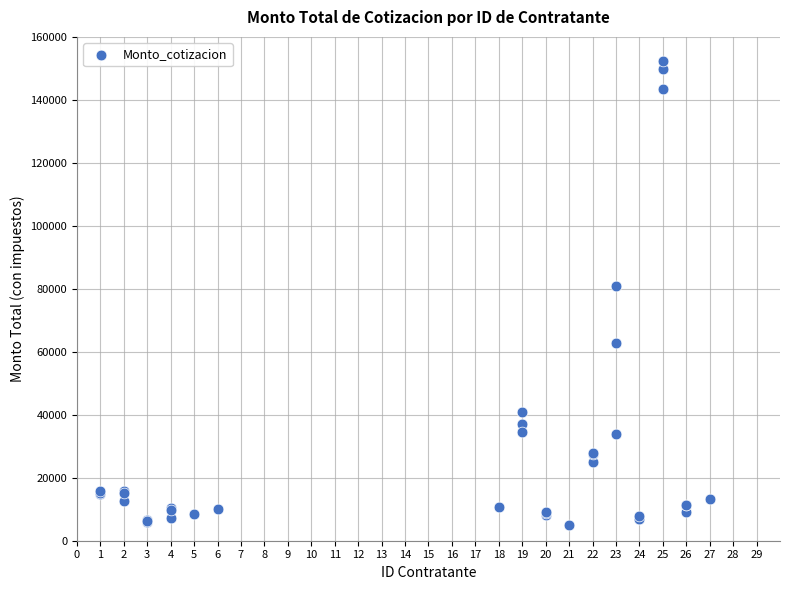

What Y value in the scatter plot is closest to 78635?

80736.0